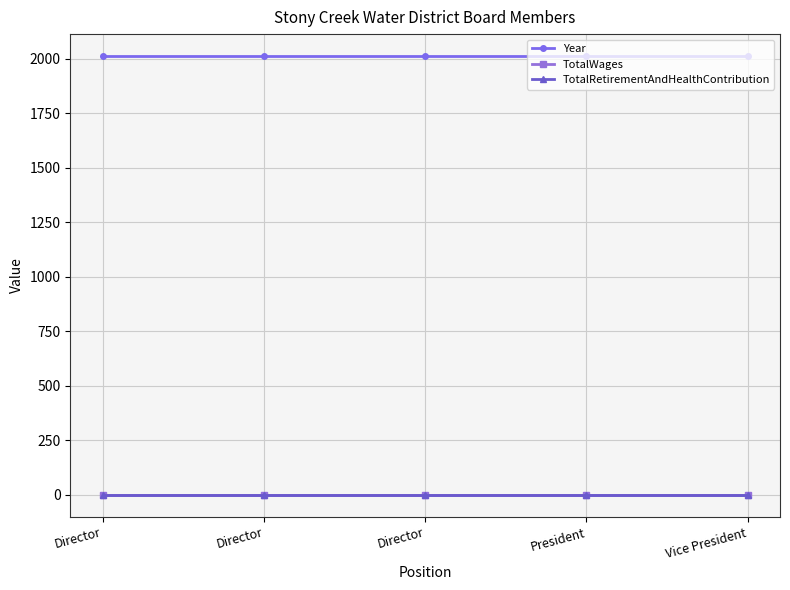

Is it true that Year equals 2012 at President?

True